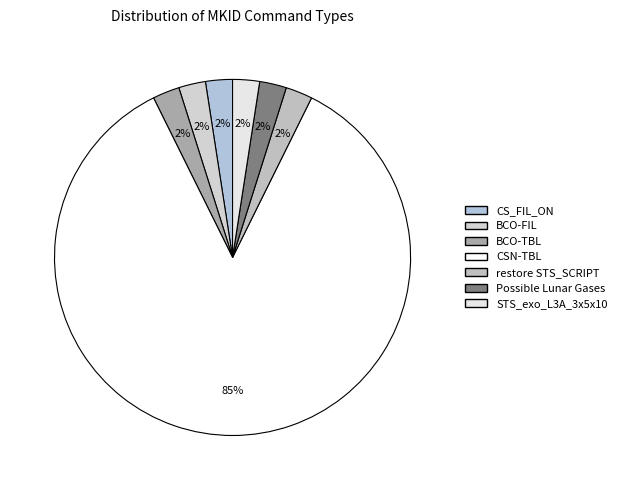

How many slices are in this pie chart?

7